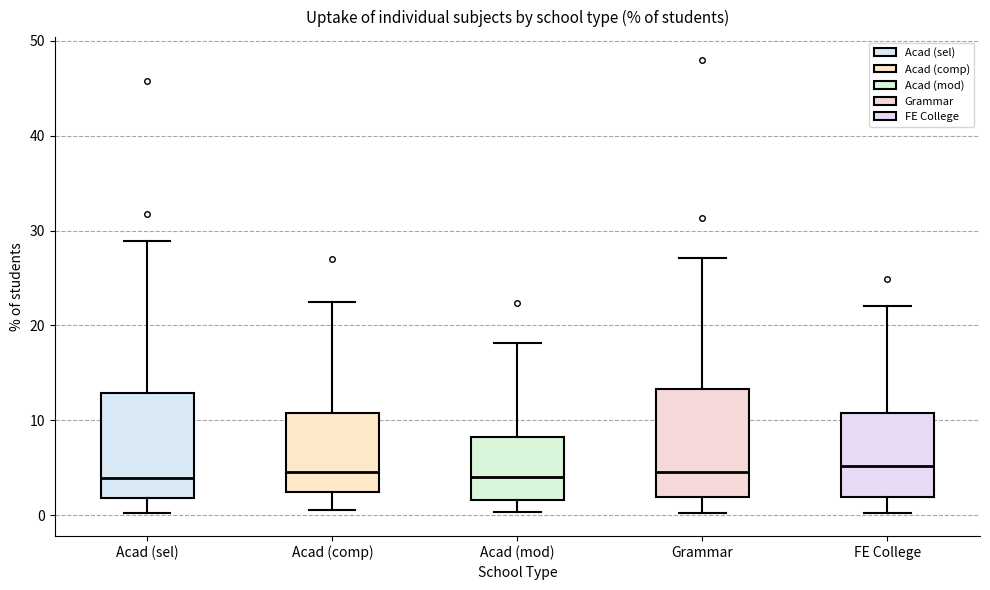

Reading left to right, read every box against the y-axis: the position of its median line, the range the box covers, and the ends of its whiskers. The values are not printed on the chart, so give them approximately, as read against the axis.

Acad (sel): median 4, box 2 to 13, whiskers 0 to 29
Acad (comp): median 5, box 2 to 11, whiskers 1 to 23
Acad (mod): median 4, box 2 to 8, whiskers 0 to 18
Grammar: median 5, box 2 to 13, whiskers 0 to 27
FE College: median 5, box 2 to 11, whiskers 0 to 22